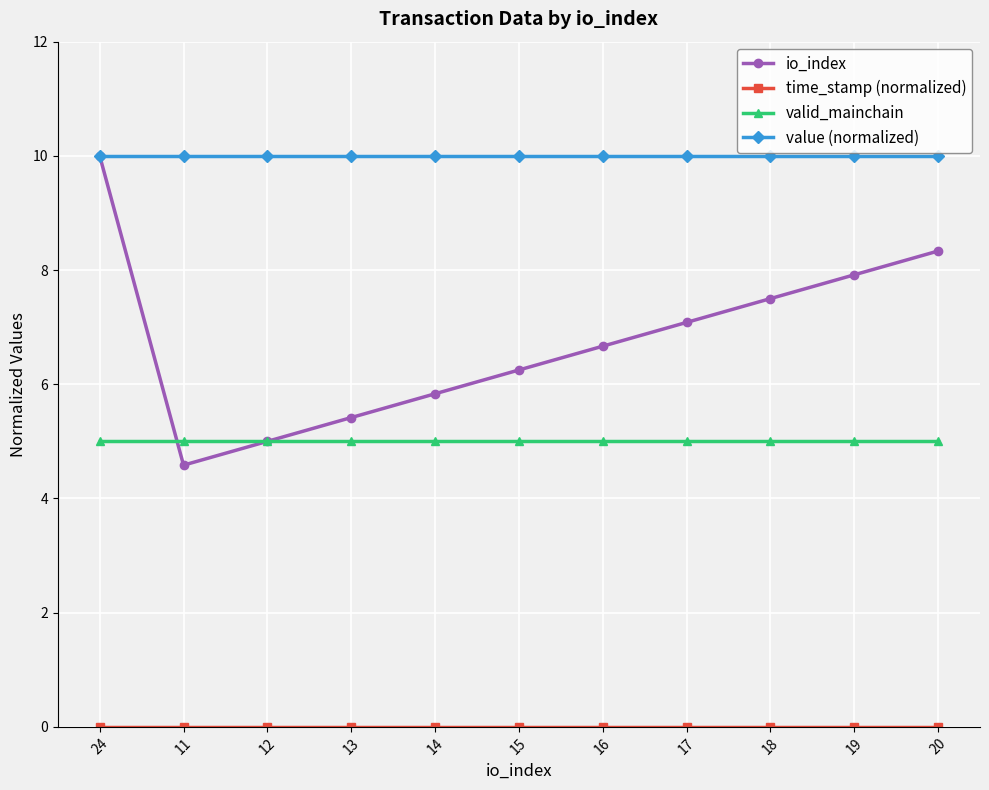

What is the maximum value for valid_mainchain?

5.0